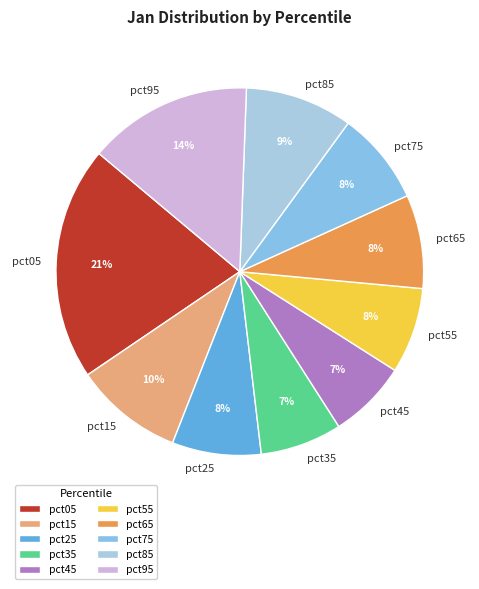

Is the sum of pct15 and pct35 greater than half?

No